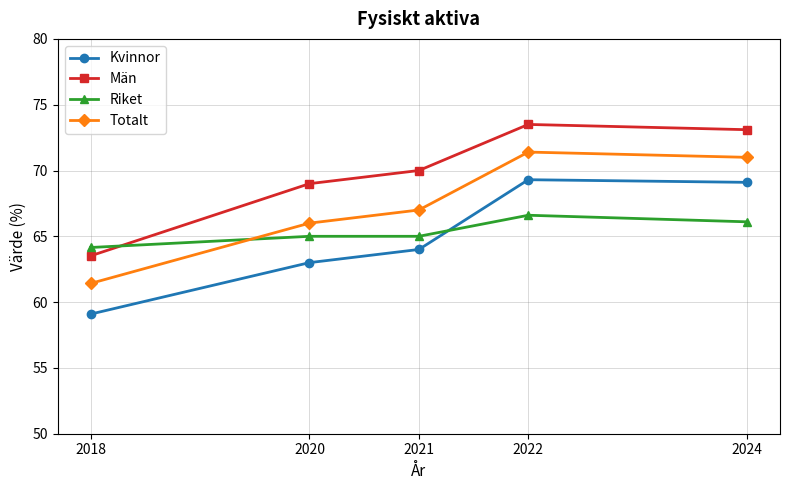

Count the number of data series in this chart.

4